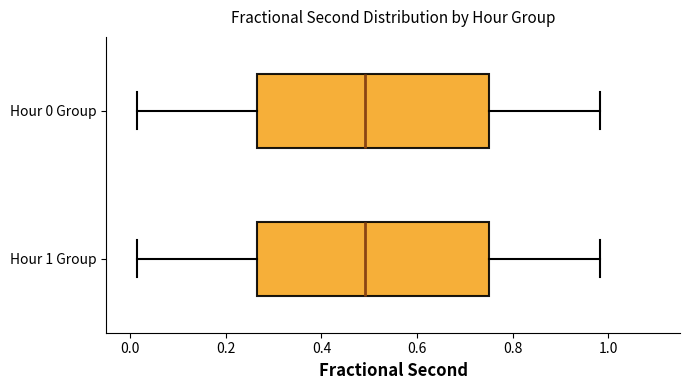

Reading bottom to top, read every box against the x-axis: the position of its median line, the range the box covers, and the ends of its whiskers. The values are not printed on the chart, so give them approximately, as read against the axis.

Hour 1 Group: median 0.50, box 0.26 to 0.74, whiskers 0.02 to 0.98
Hour 0 Group: median 0.50, box 0.26 to 0.74, whiskers 0.02 to 0.98